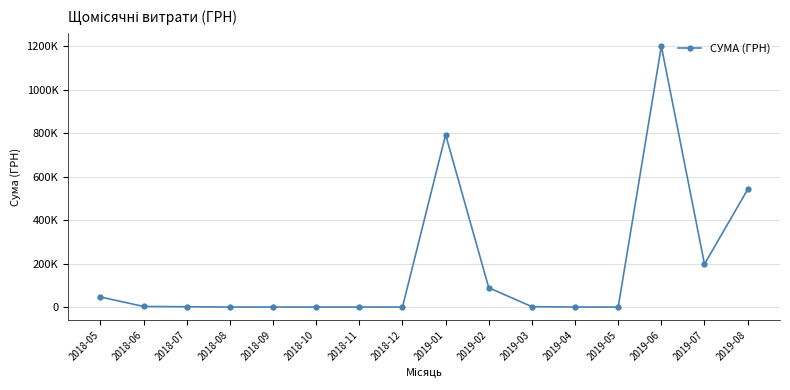

True or false: the data shows 1201157.0 at 2019-06.

True